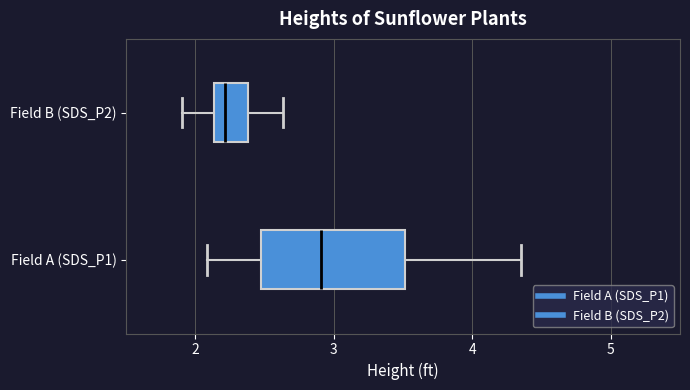

Which box is the widest, from its left edge to its right edge?

Field A (SDS_P1)